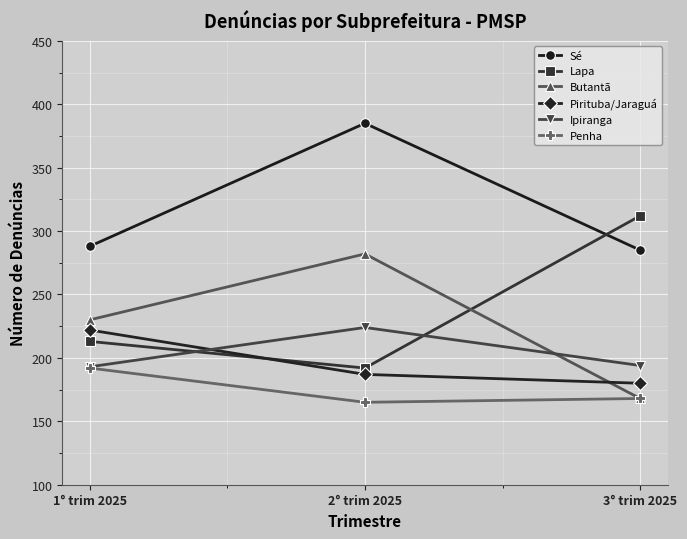

What is the minimum value shown in the chart?

165